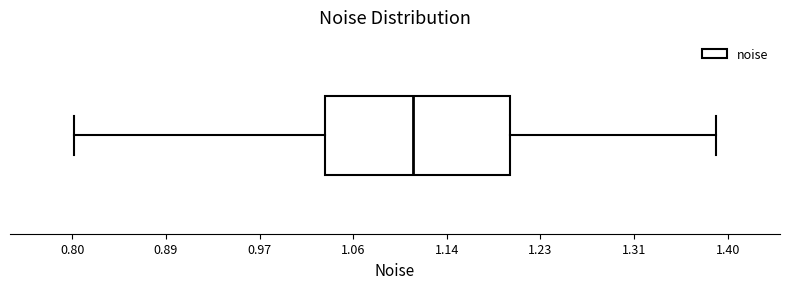

Transcribe this box plot: give where the median line is, the range the box spans, and where the two whiskers end, as read against the x-axis. The values are not printed on the chart, so give them approximately, as read against the axis.

median 1.11, box 1.03 to 1.20, whiskers 0.80 to 1.39